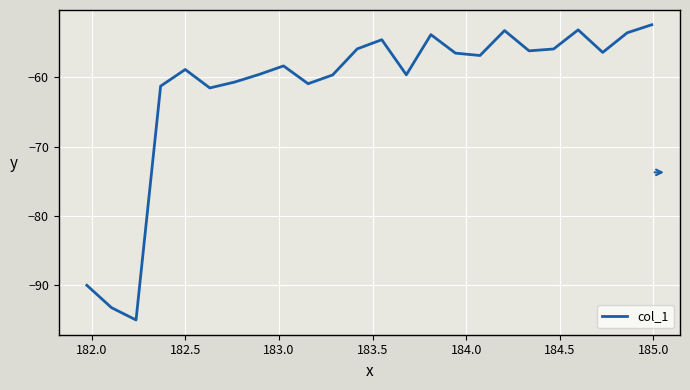

What is the smallest value displayed?

-95.0